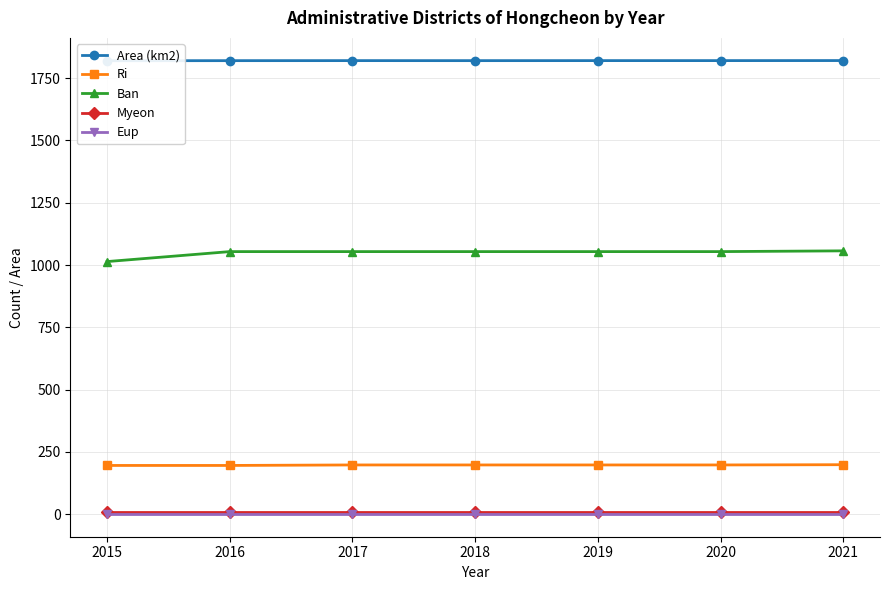

Is this an area chart (filled region under the line)?

No